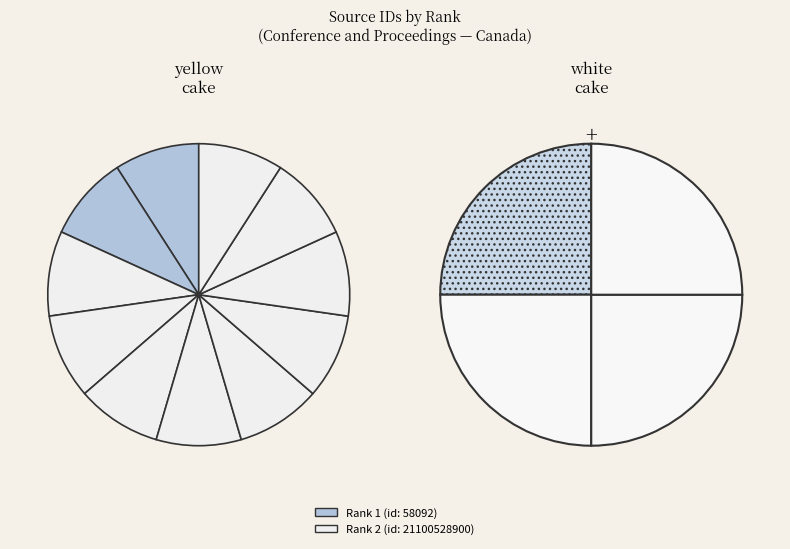

Which category accounts for the majority?

Rank 2